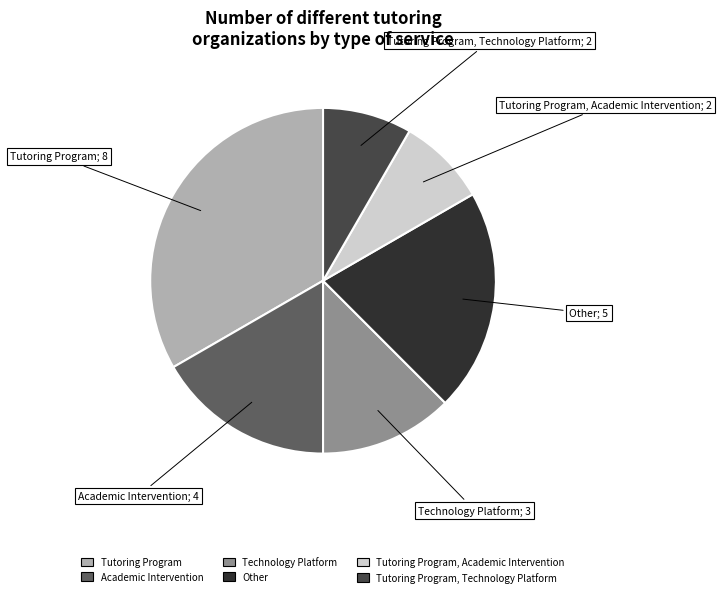

Does any single category account for the majority?

No